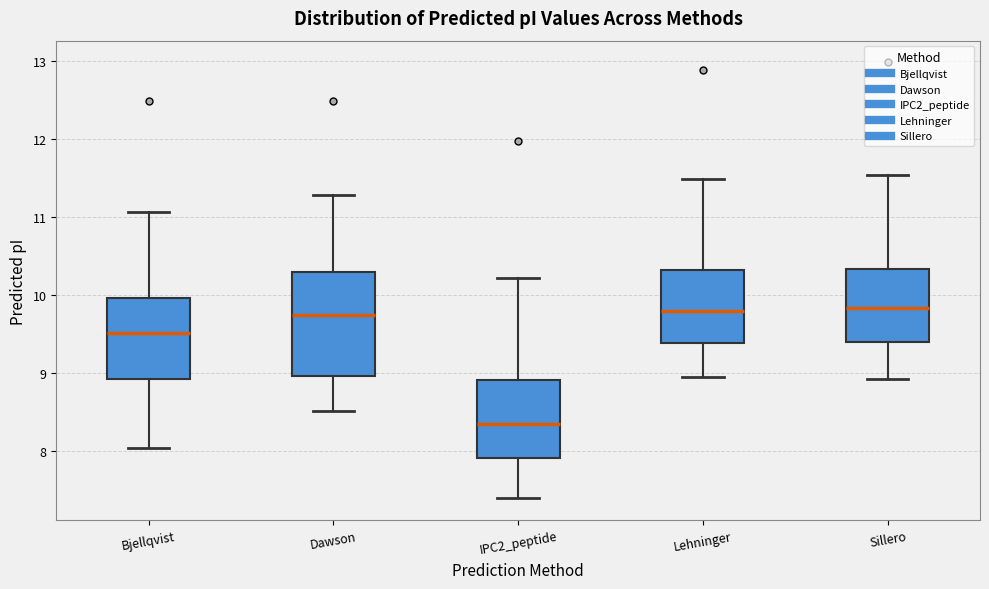

Which box has the lowest median line?

IPC2_peptide